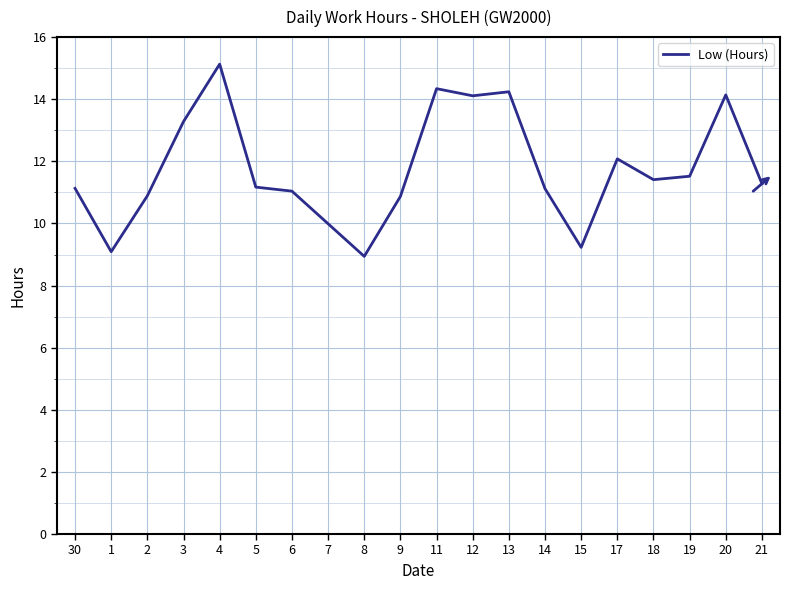

Between 5 and 8, which is larger?

5